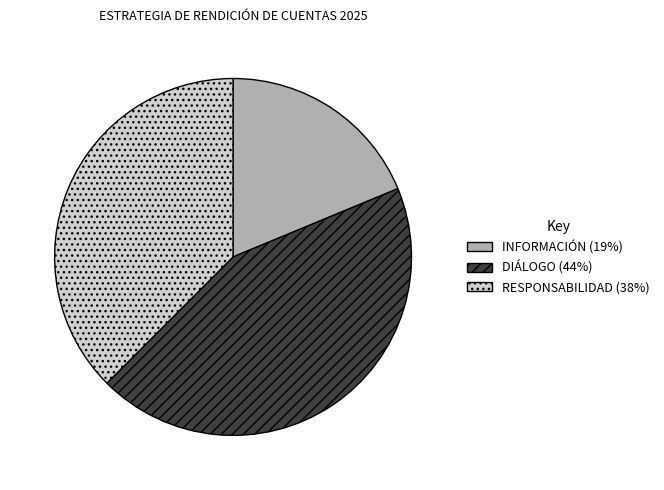

Which slice is the largest?

DIÁLOGO